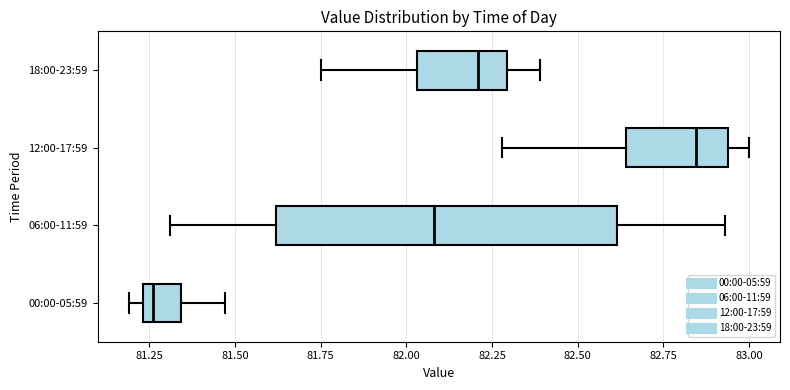

Reading bottom to top, transcribe this box plot: for each box, give where its median line is, the range the box spans, and where its two whiskers end, as read against the x-axis. The values are not printed on the chart, so give them approximately, as read against the axis.

00:00-05:59: median 81.25 (just right of the box's left edge), box 81.25 to 81.35, whiskers 81.20 to 81.45
06:00-11:59: median 82.10, box 81.60 to 82.60, whiskers 81.30 to 82.95
12:00-17:59: median 82.85, box 82.65 to 82.95, whiskers 82.30 to 83.00
18:00-23:59: median 82.20, box 82.05 to 82.30, whiskers 81.75 to 82.40